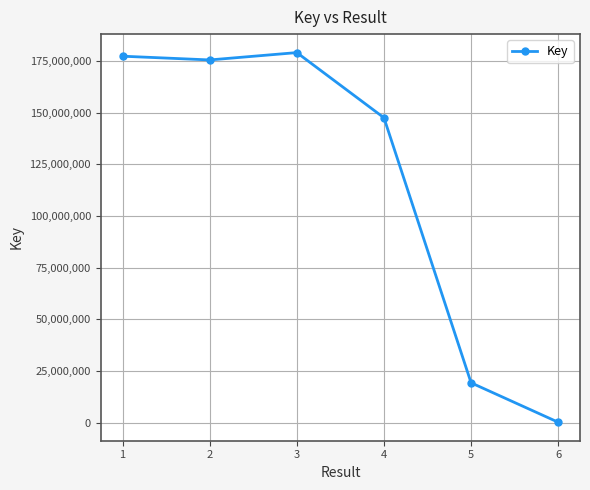

Is it true that the value at 5 is 12515671?

False